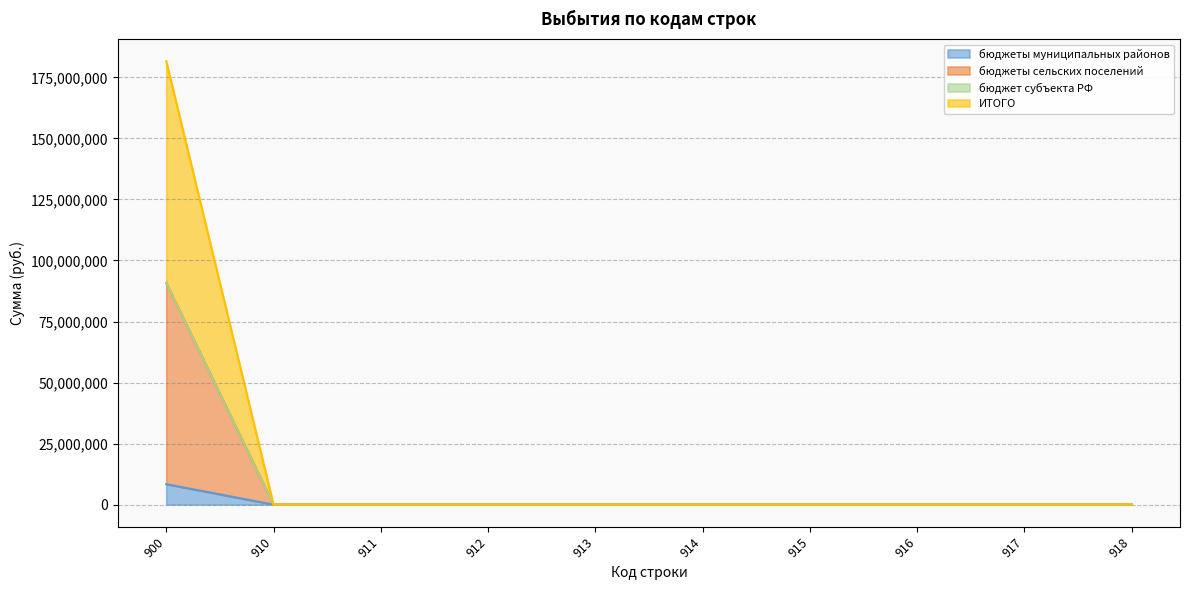

At which category is the sum across all series the highest?

900